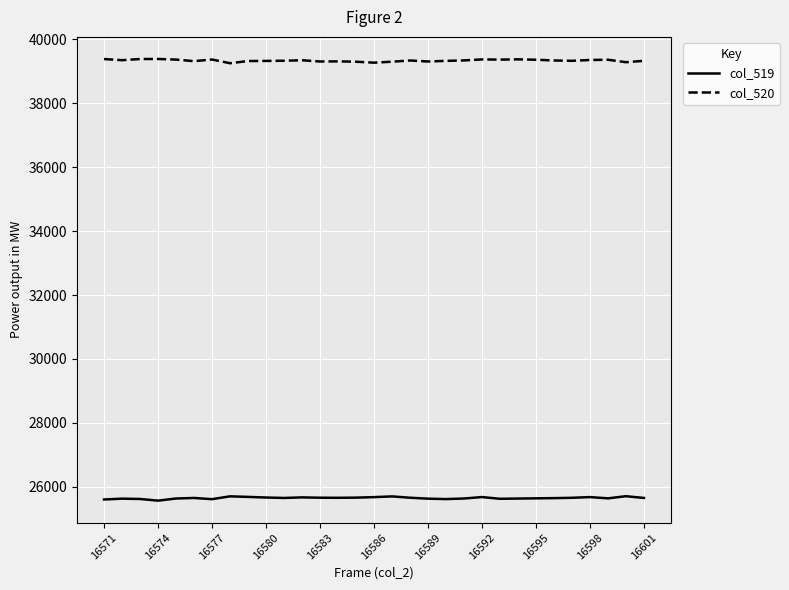

Which series has the largest total across all categories?

col_520